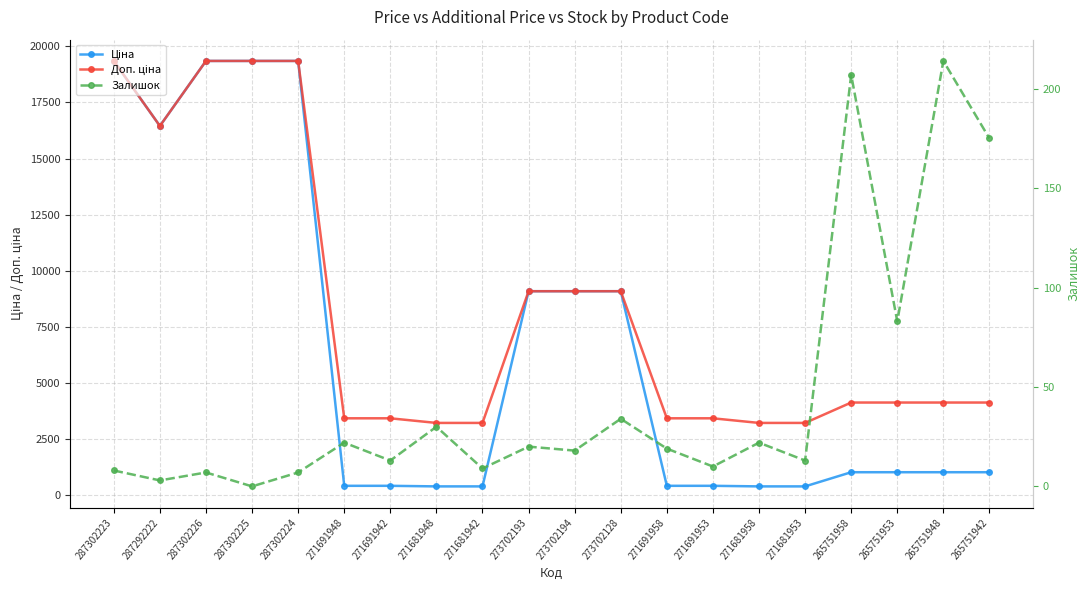

True or false: Доп. ціна and Залишок intersect in this chart.

False